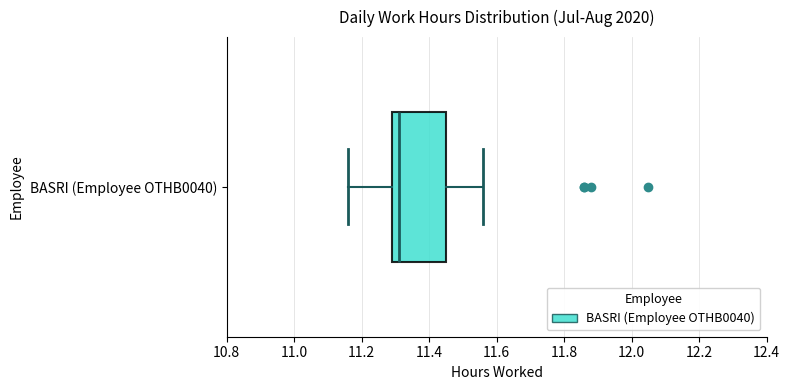

Where does the left whisker of the box for BASRI (Employee OTHB0040) end on the x-axis? The values are not printed on the chart, so give them approximately, as read against the axis.

11.16